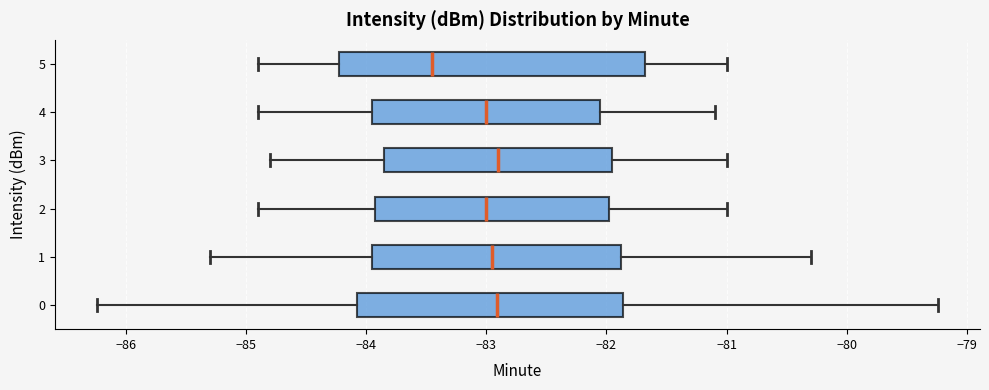

Which box's median line is the furthest to the left?

5